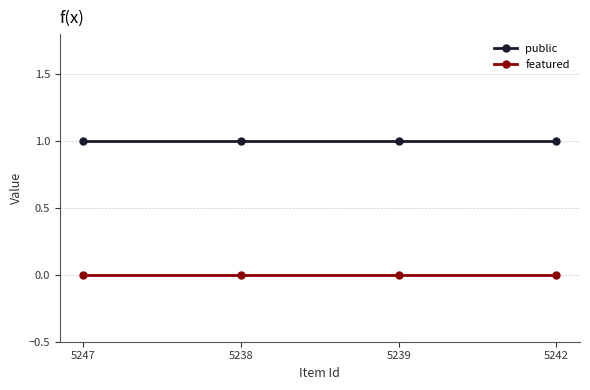

Rank the series by their average value, from lowest to highest.

featured, public